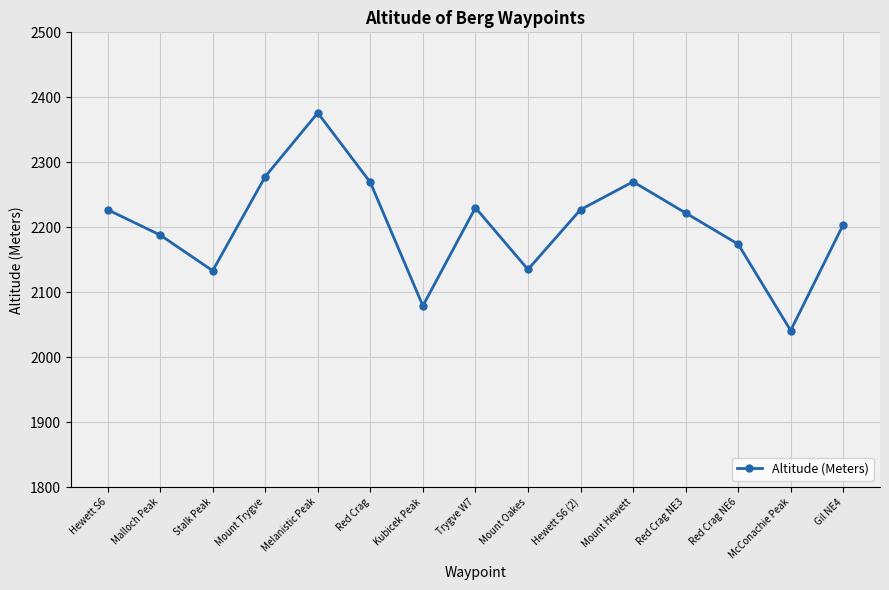

Approximately how many times larger is the value at Mount Hewett compared to Red Crag NE3?

1.0